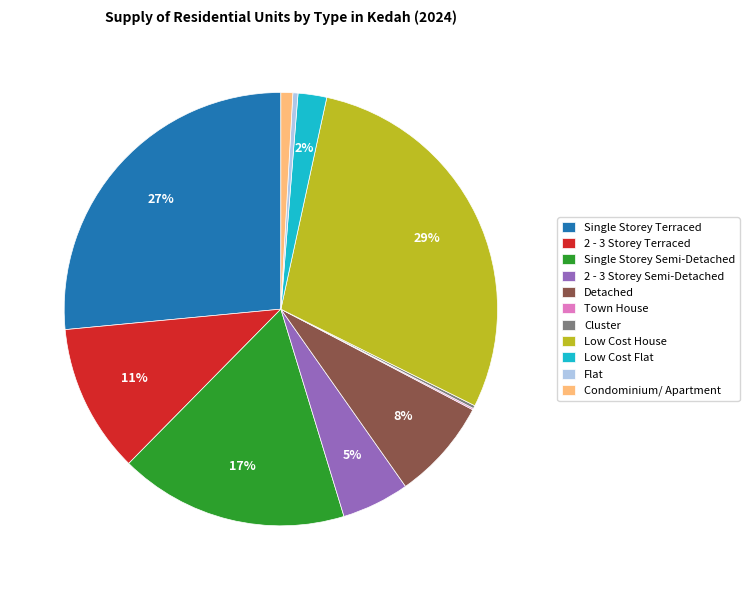

Between Low Cost House and Single Storey Terraced, which is larger?

Low Cost House